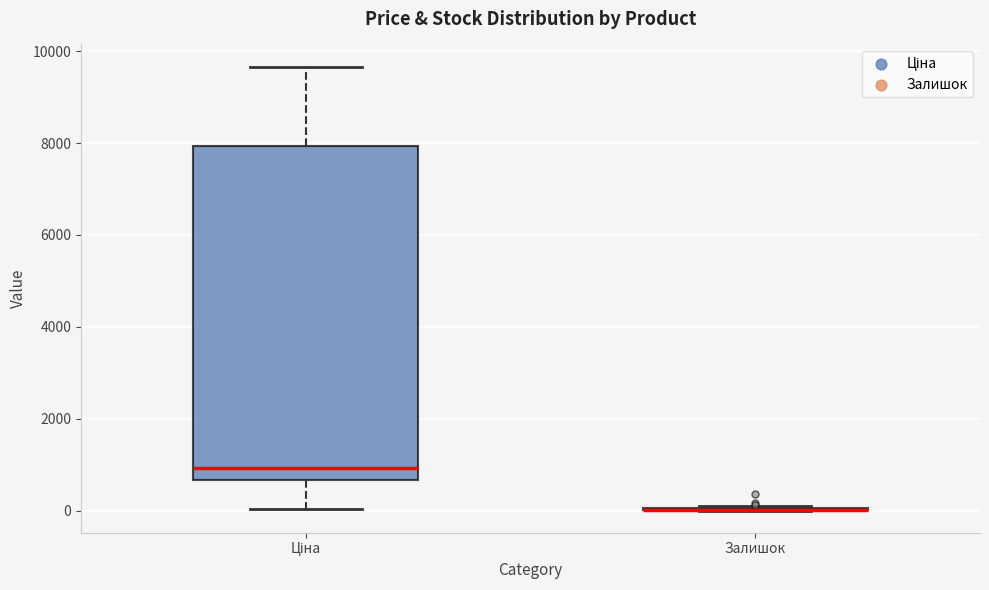

Reading left to right, transcribe this box plot: for each box, give where its median line is, the range the box spans, and where its two whiskers end, as read against the y-axis. The values are not printed on the chart, so give them approximately, as read against the axis.

Ціна: median 1000, box 600 to 8000, whiskers 0 to 9600
Залишок: box collapsed to a line at 0, whiskers 0 to 0